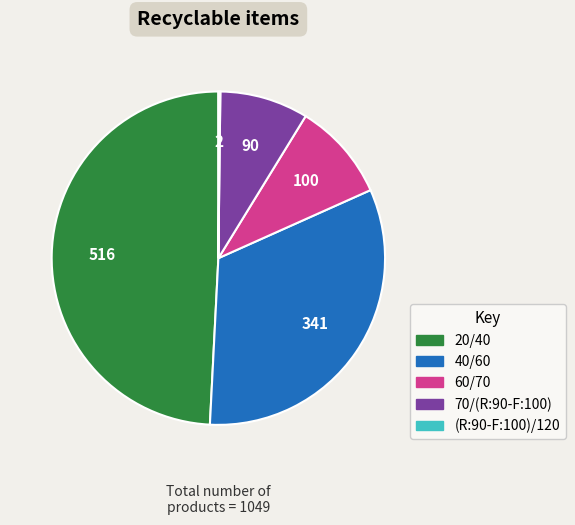

Is there any slice that represents more than half of the pie?

No